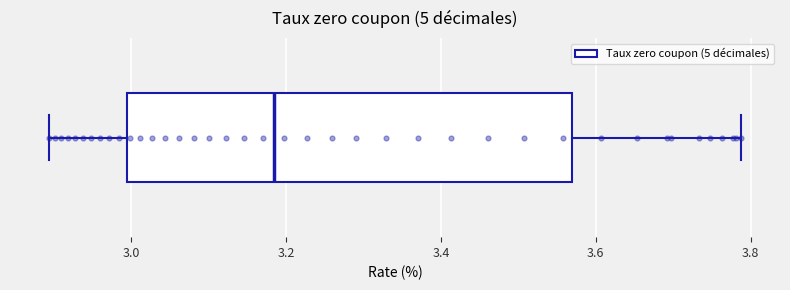

Where does the median line of the box sit on the x-axis? The values are not printed on the chart, so give them approximately, as read against the axis.

3.18